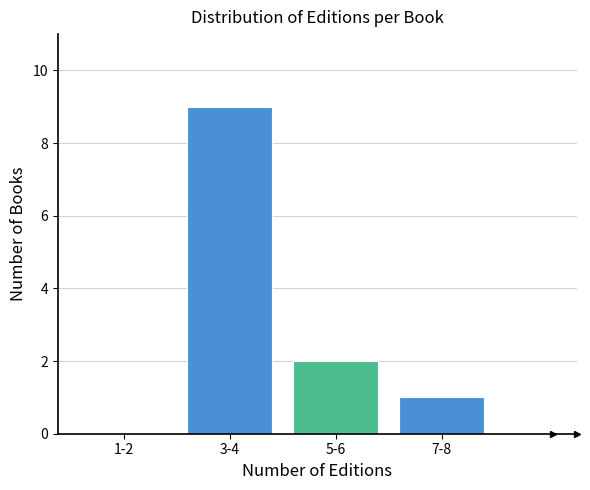

Reading left to right, transcribe all the data shown in this chart.

1-2=0	3-4=9	5-6=2	7-8=1